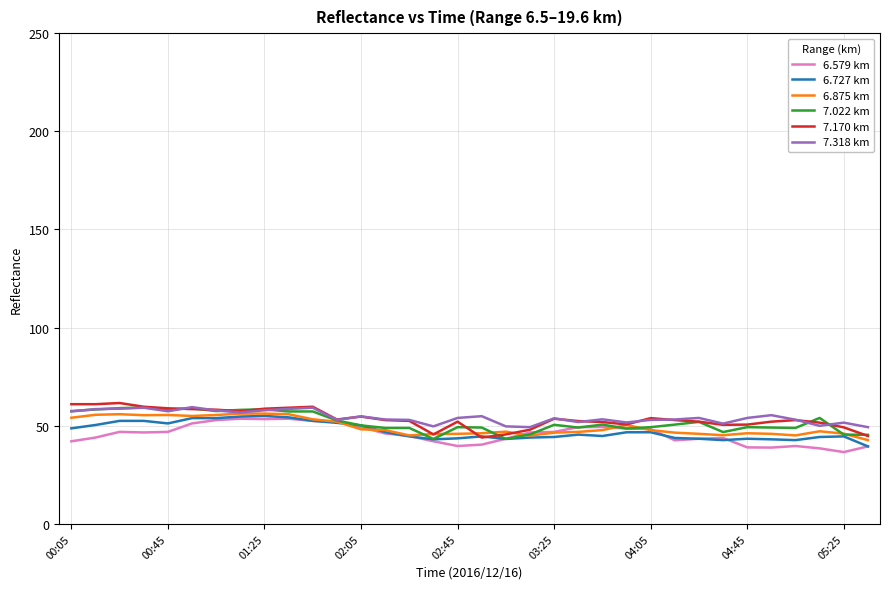

What is the maximum value for 7.170 km?

61.6